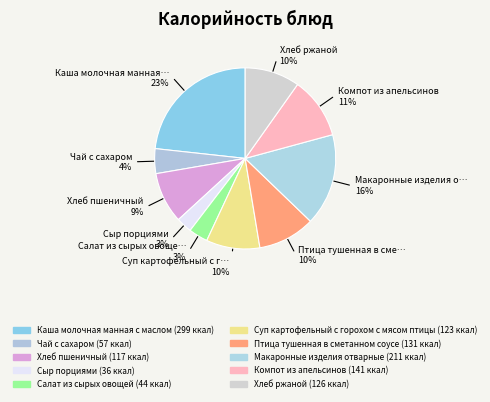

The Каша молочная манная с маслом slice represents 14% of the pie. True or false?

False